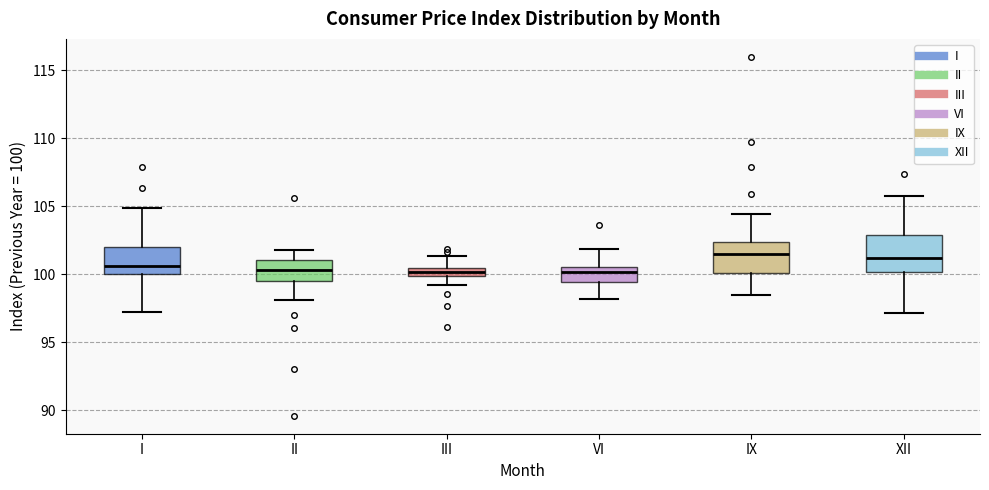

Where is the lower edge of the box for VI on the y-axis? The values are not printed on the chart, so give them approximately, as read against the axis.

99.5